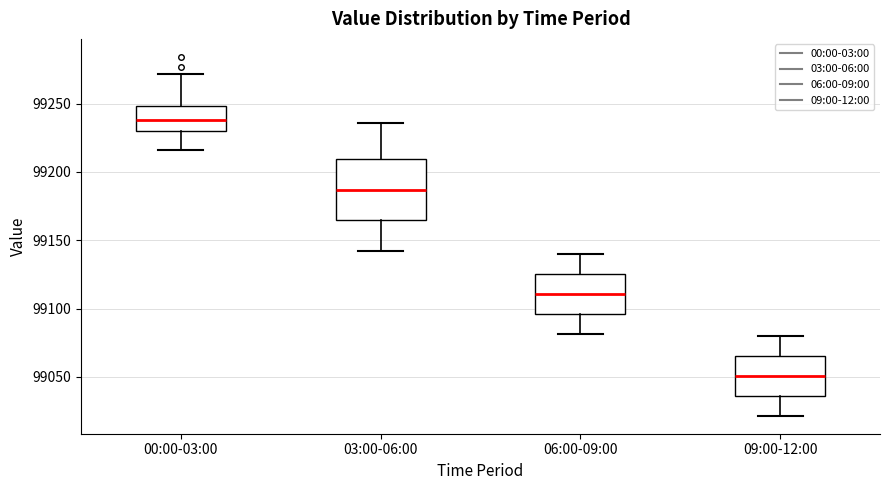

Reading left to right, read every box against the y-axis: the position of its median line, the range the box covers, and the ends of its whiskers. The values are not printed on the chart, so give them approximately, as read against the axis.

00:00-03:00: median 99240, box 99230 to 99250, whiskers 99215 to 99270
03:00-06:00: median 99185, box 99165 to 99210, whiskers 99140 to 99235
06:00-09:00: median 99110, box 99095 to 99125, whiskers 99080 to 99140
09:00-12:00: median 99050, box 99035 to 99065, whiskers 99020 to 99080